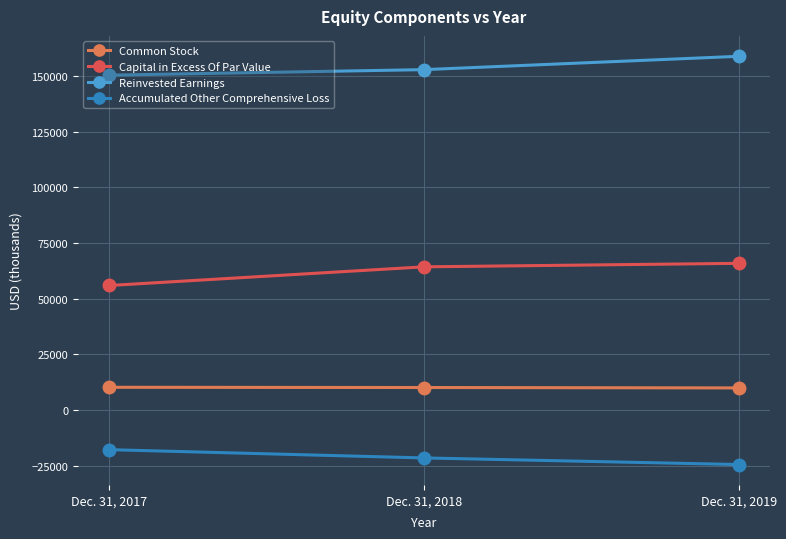

At Dec. 31, 2019, list the series in order from largest to smallest.

Reinvested Earnings, Capital in Excess Of Par Value, Common Stock, Accumulated Other Comprehensive Loss